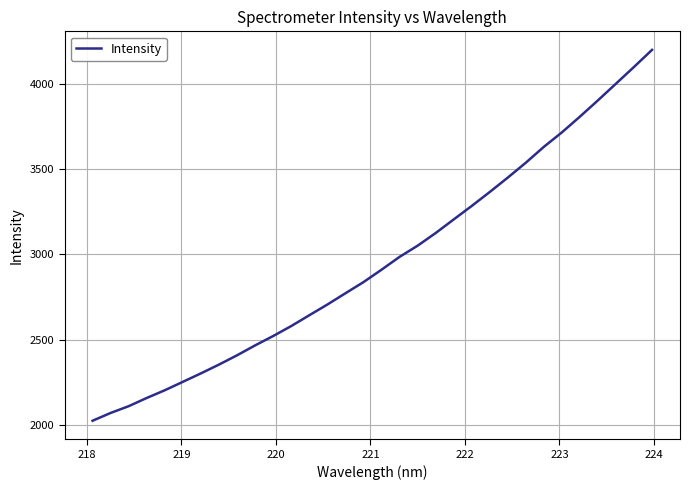

What is the minimum value shown in the chart?

2023.4